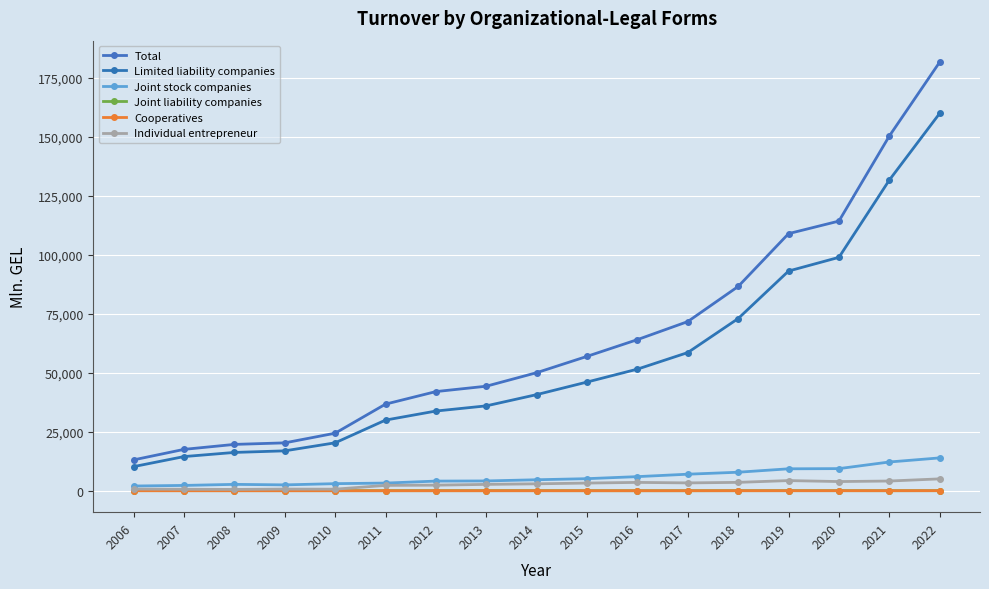

Does the chart have visible grid lines?

Yes